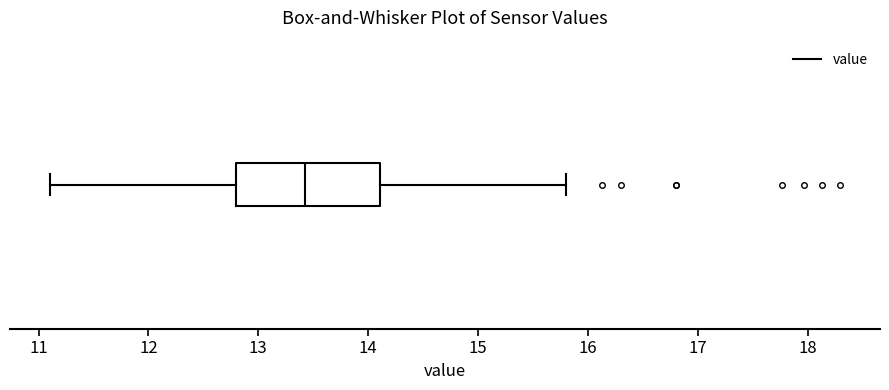

Transcribe this box plot: give where the median line is, the range the box spans, and where the two whiskers end, as read against the x-axis. The values are not printed on the chart, so give them approximately, as read against the axis.

median 13.4, box 12.8 to 14.1, whiskers 11.1 to 15.8